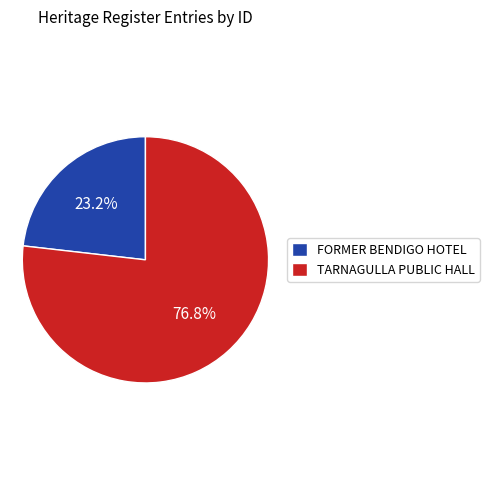

Is there a majority slice in this chart?

Yes